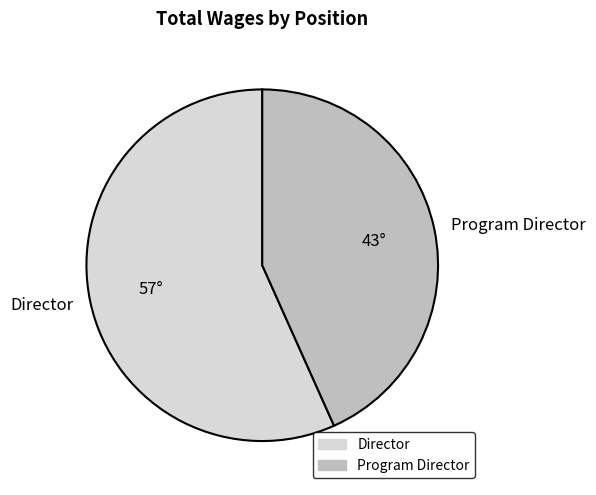

Does Director account for over 50% of the chart?

Yes